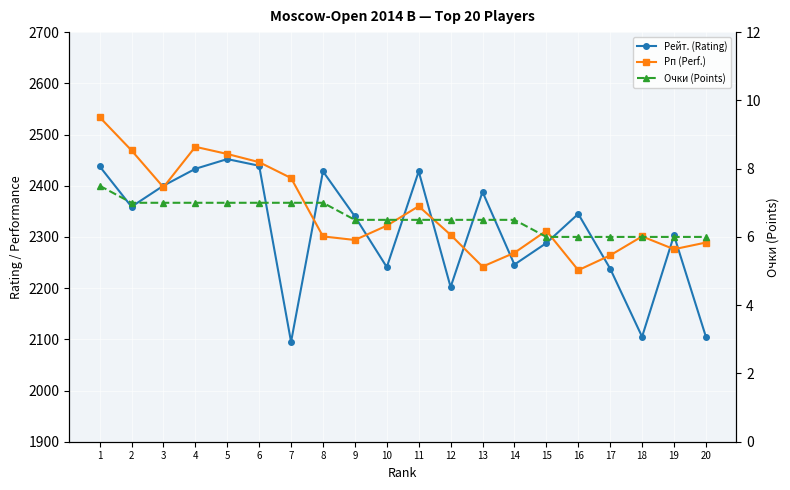

What are all the series names shown in the legend?

Рейт. (Rating), Рп (Perf.), Очки (Points)